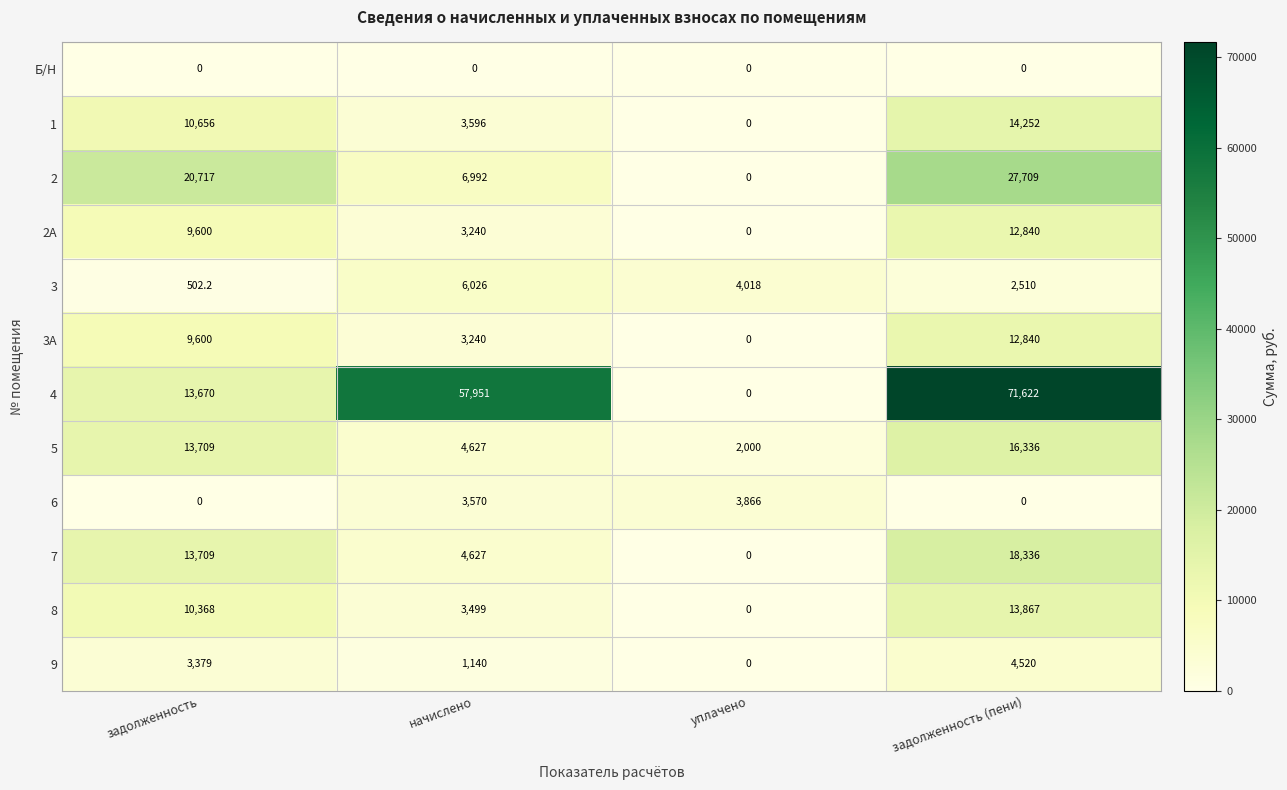

List the labels in order of 2А value, smallest first.

уплачено, начислено, задолженность, задолженность (пени)